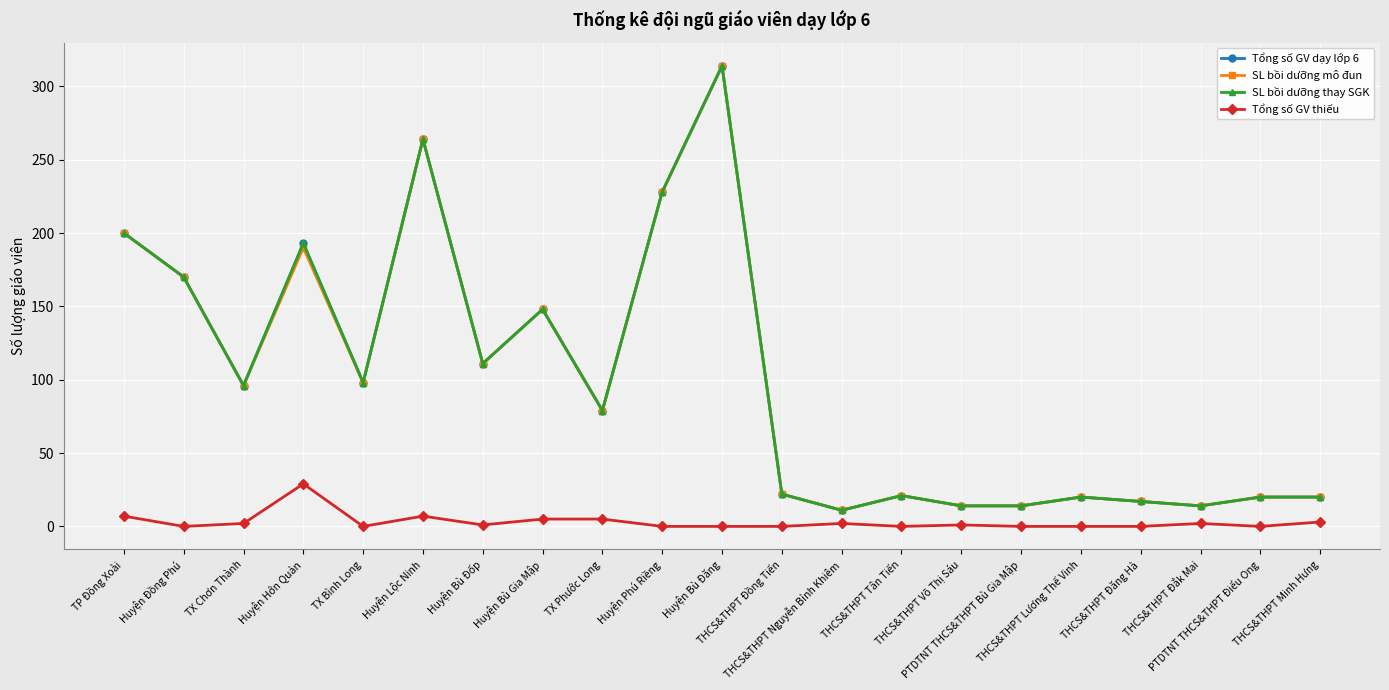

What is the label of the 10th point from the left?

Huyện Phú Riềng